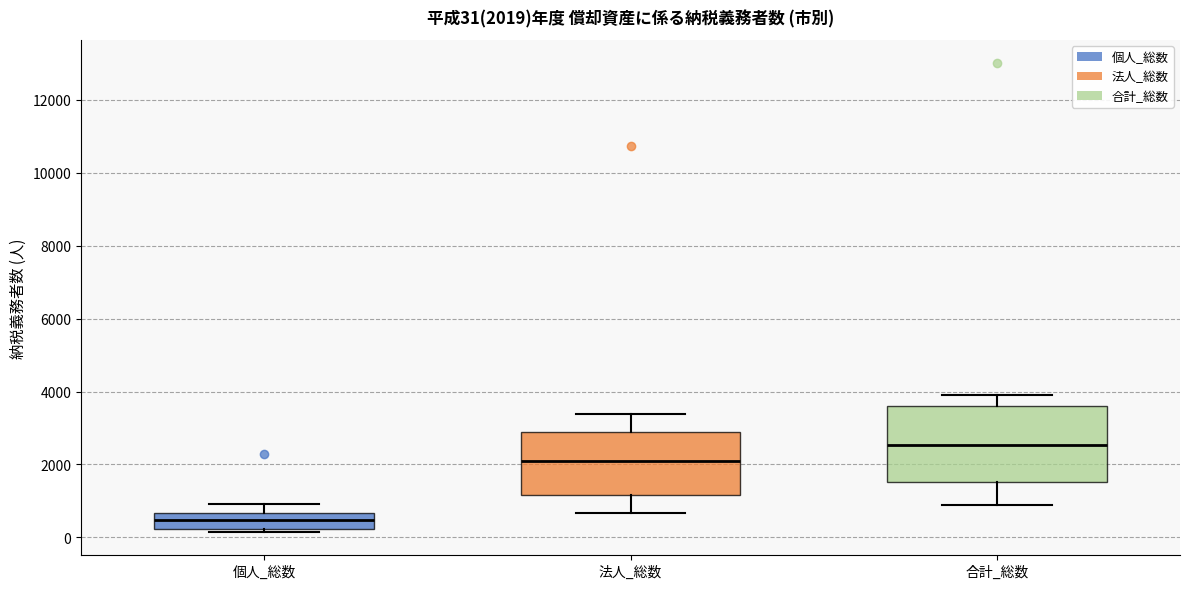

Which box has the highest median line?

合計_総数